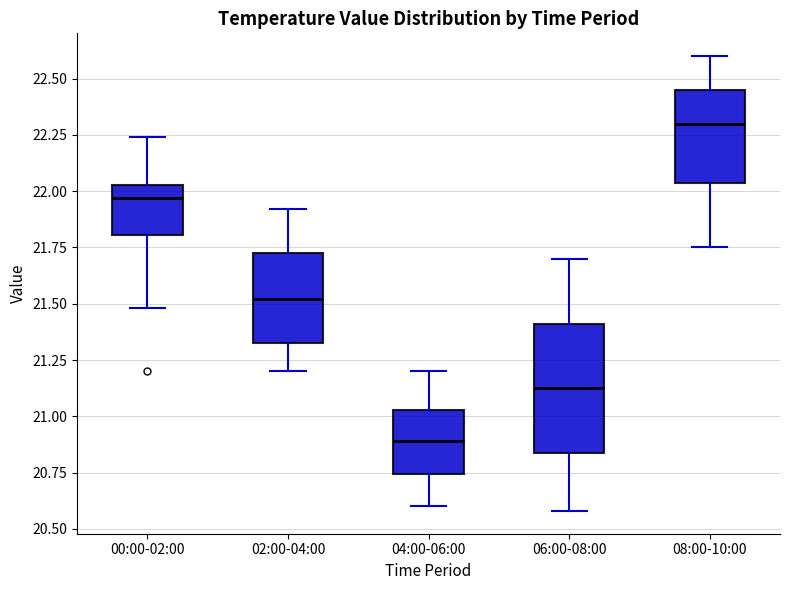

Reading left to right, transcribe this box plot: for each box, give where its median line is, the range the box spans, and where its two whiskers end, as read against the y-axis. The values are not printed on the chart, so give them approximately, as read against the axis.

00:00-02:00: median 21.95, box 21.80 to 22.05, whiskers 21.50 to 22.25
02:00-04:00: median 21.50, box 21.35 to 21.75, whiskers 21.20 to 21.90
04:00-06:00: median 20.90, box 20.75 to 21.05, whiskers 20.60 to 21.20
06:00-08:00: median 21.15, box 20.85 to 21.40, whiskers 20.60 to 21.70
08:00-10:00: median 22.30, box 22.05 to 22.45, whiskers 21.75 to 22.60